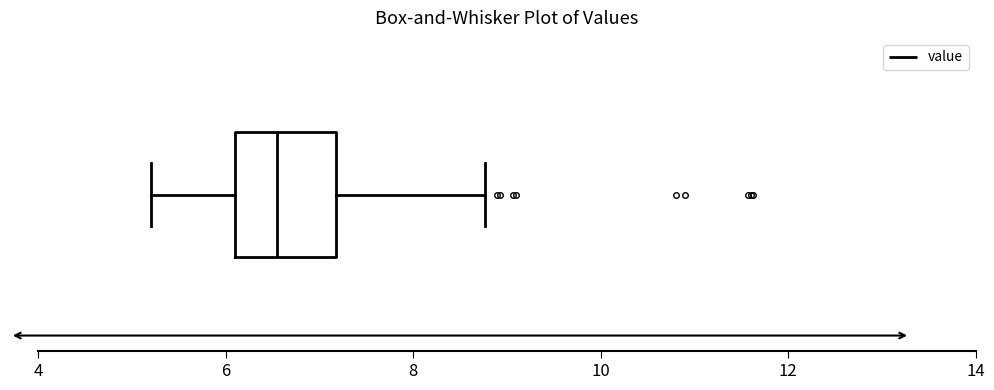

Where does the median line of the box sit on the x-axis? The values are not printed on the chart, so give them approximately, as read against the axis.

6.6